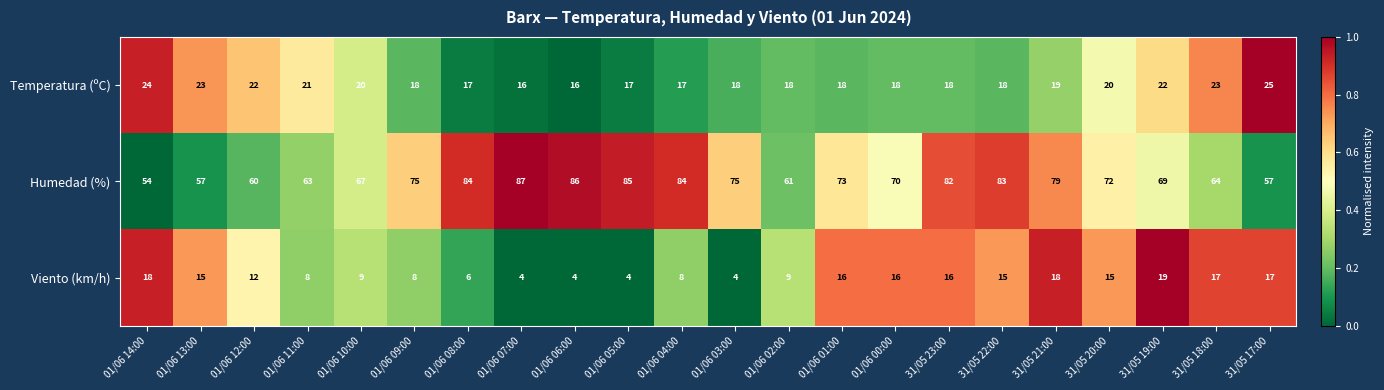

At 31/05 21:00, list the series in order from smallest to largest.

Viento (km/h), Temperatura (ºC), Humedad (%)